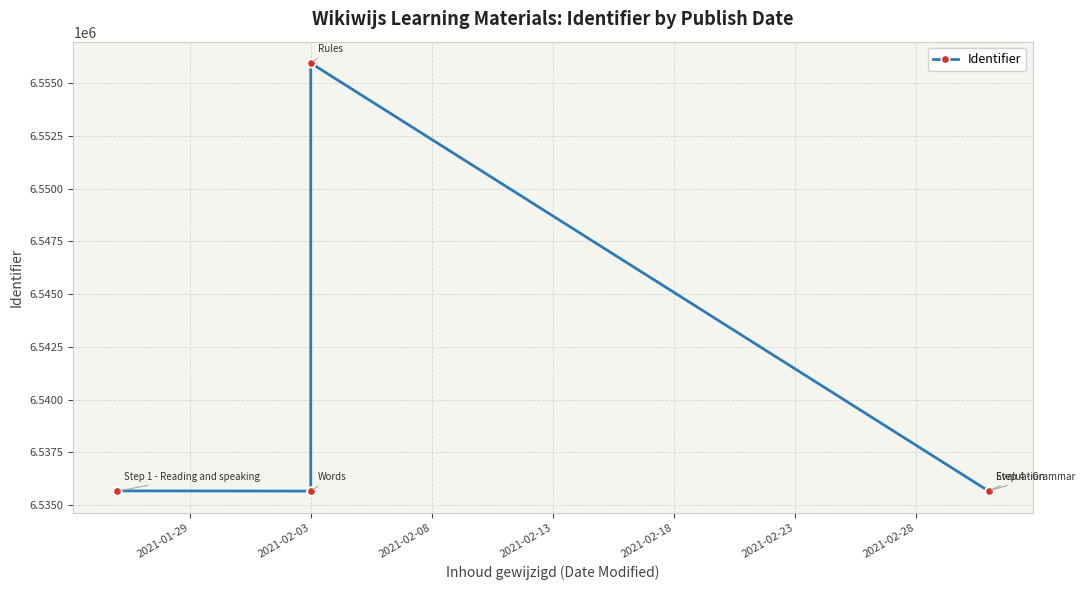

How many lines are shown in the chart?

1